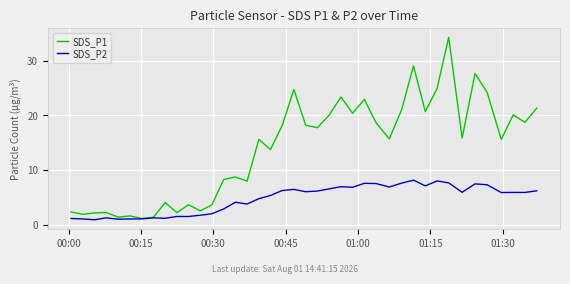

What is the highest value of the SDS_P1 series?

34.3